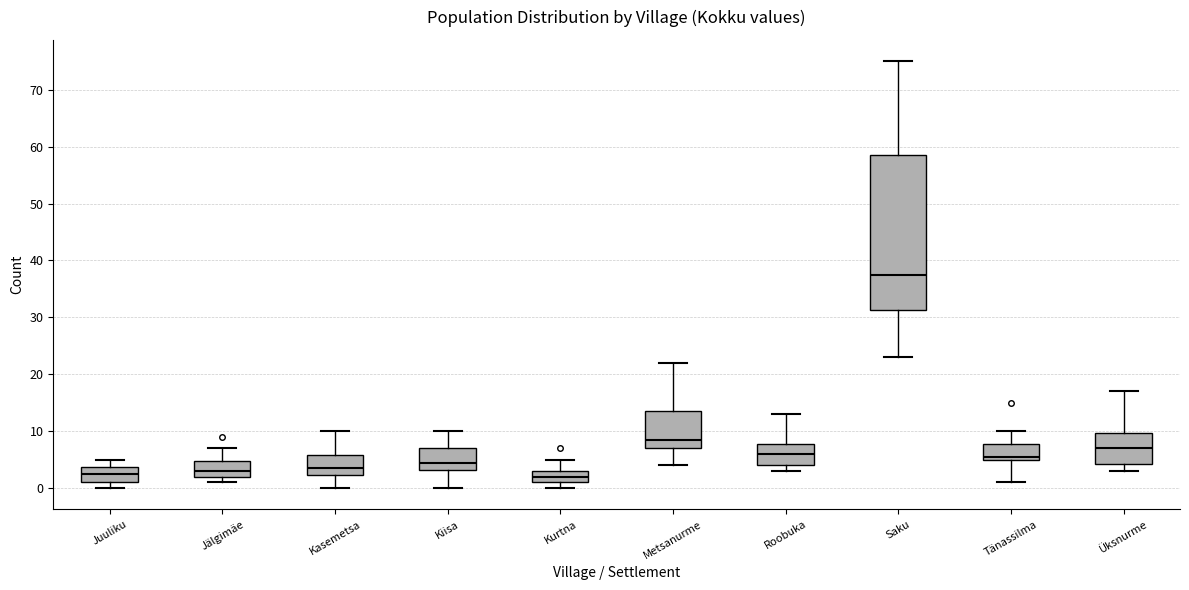

Reading left to right, transcribe this box plot: for each box, give where its median line is, the range the box spans, and where its two whiskers end, as read against the y-axis. The values are not printed on the chart, so give them approximately, as read against the axis.

Juuliku: median 3, box 1 to 4, whiskers 0 to 5
Jälgimäe: median 3, box 2 to 5, whiskers 1 to 7
Kasemetsa: median 4, box 2 to 6, whiskers 0 to 10
Kiisa: median 5, box 3 to 7, whiskers 0 to 10
Kurtna: median 2, box 1 to 3, whiskers 0 to 5
Metsanurme: median 9, box 7 to 14, whiskers 4 to 22
Roobuka: median 6, box 4 to 8, whiskers 3 to 13
Saku: median 38, box 31 to 59, whiskers 23 to 75
Tänassilma: median 6, box 5 to 8, whiskers 1 to 10
Üksnurme: median 7, box 4 to 10, whiskers 3 to 17